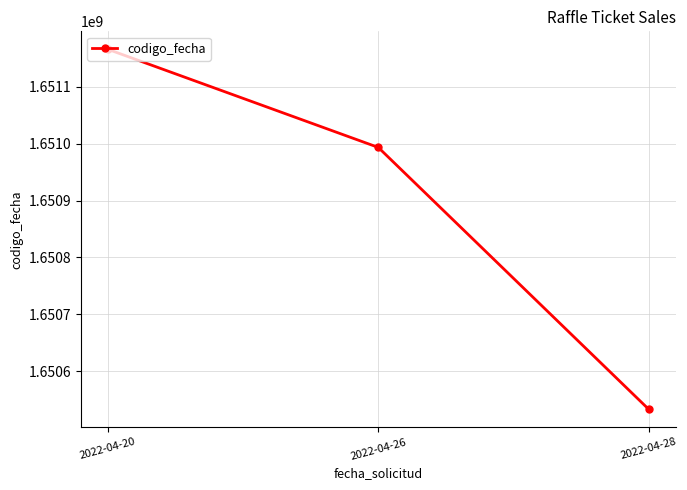

True or false: the data shows 954879697 at 2022-04-28.

False